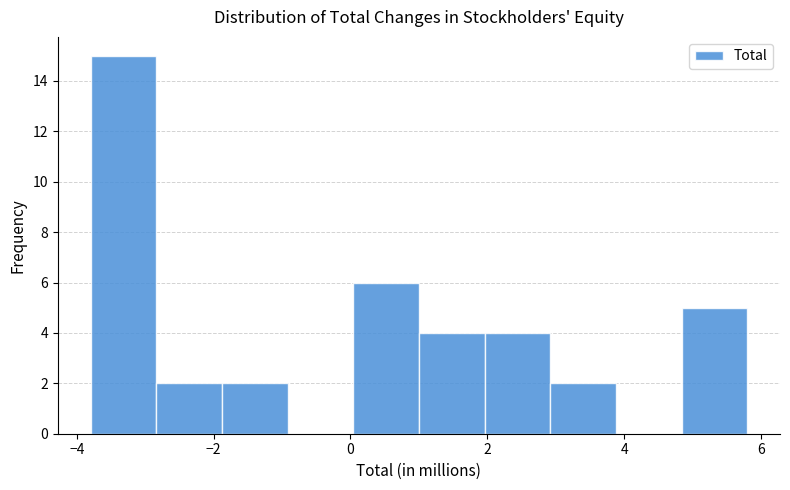

Over which range of the x-axis is the bar tallest?

-3.80 to -2.84